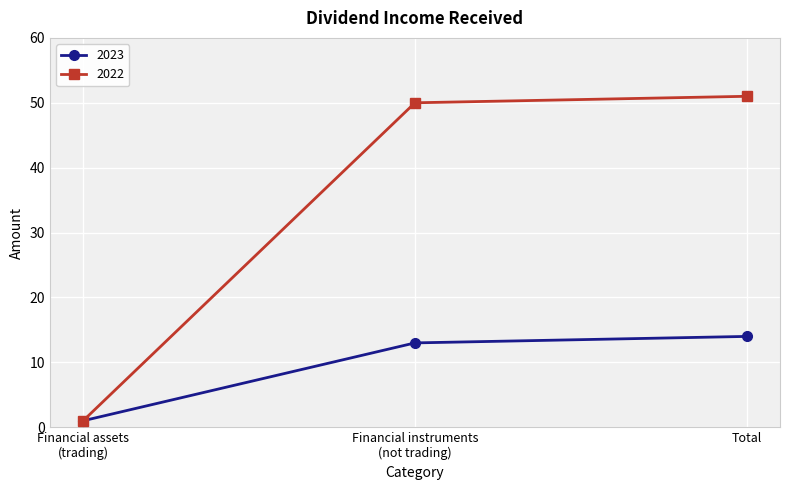

Which category has the highest value in the 2023 series?

Total